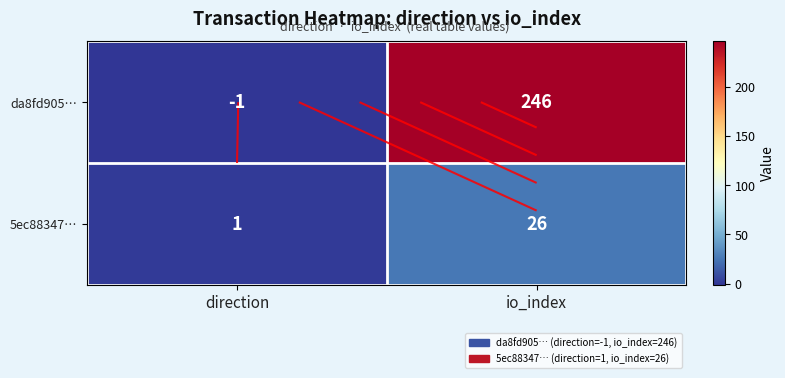

What is the greatest value displayed?

246